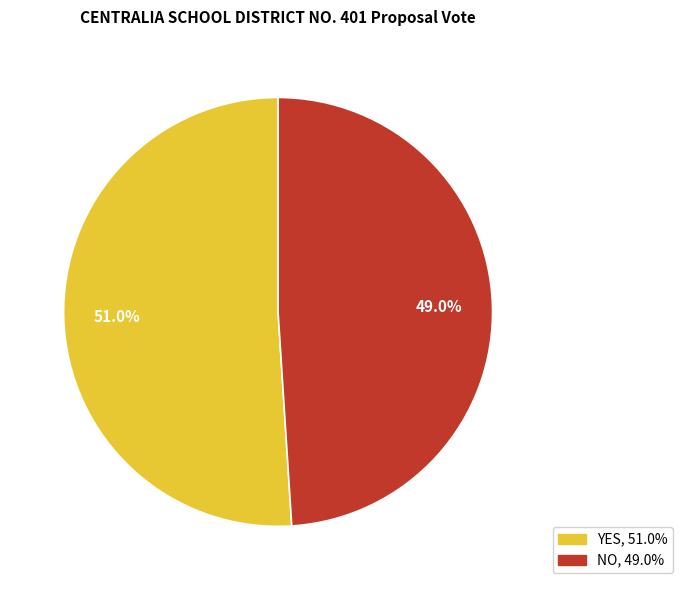

The NO slice represents 49% of the pie. True or false?

True